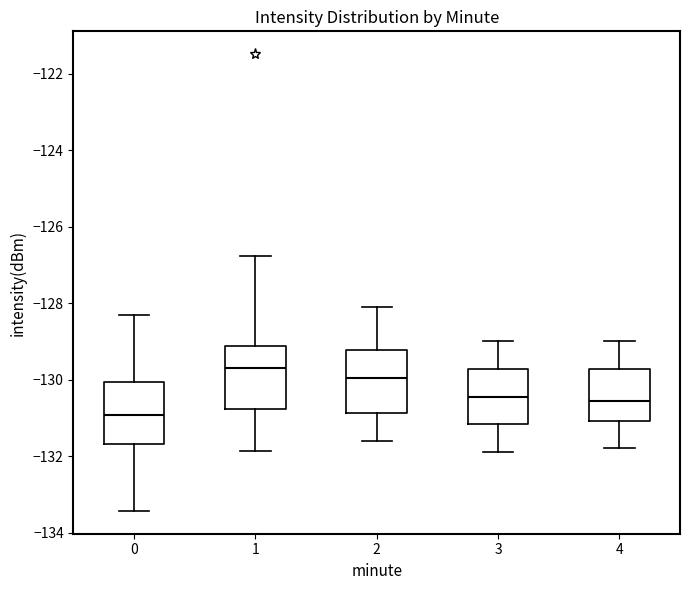

Which box's median line is the highest?

1